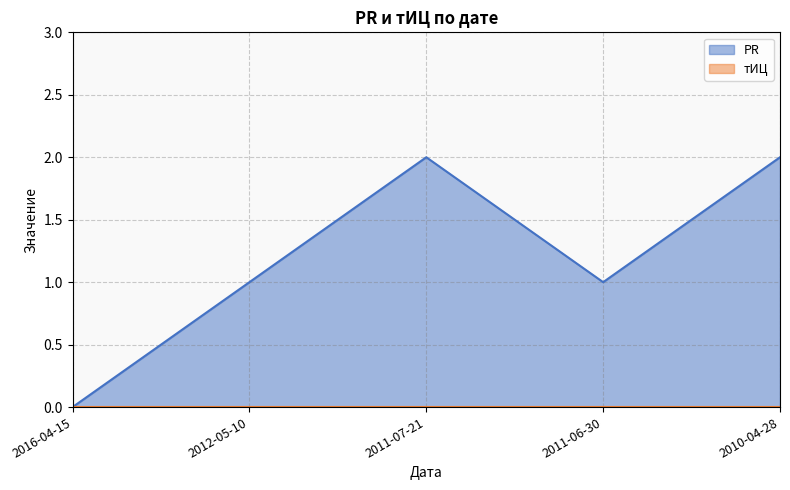

What is the greatest value displayed?

2